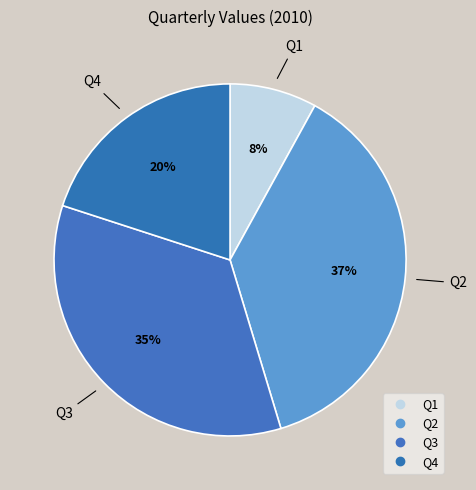

The Q3 slice represents 35% of the pie. True or false?

True